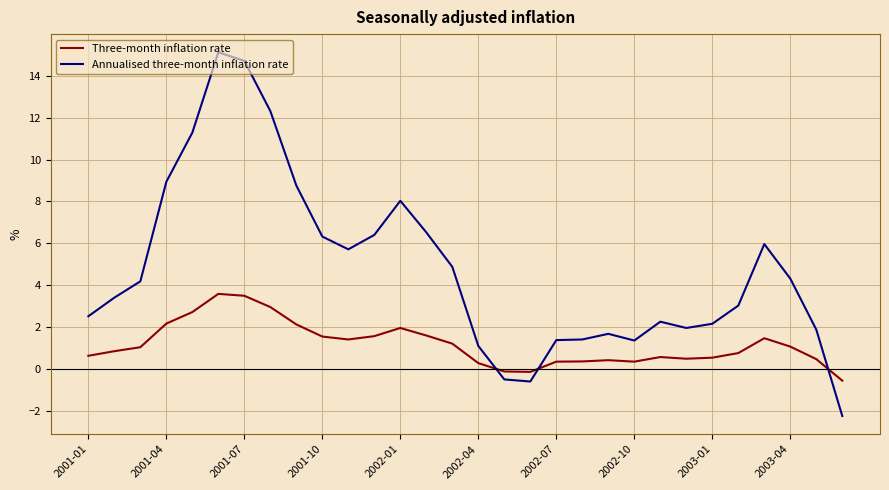

How many times do Three-month inflation rate and Annualised three-month inflation rate cross each other?

3